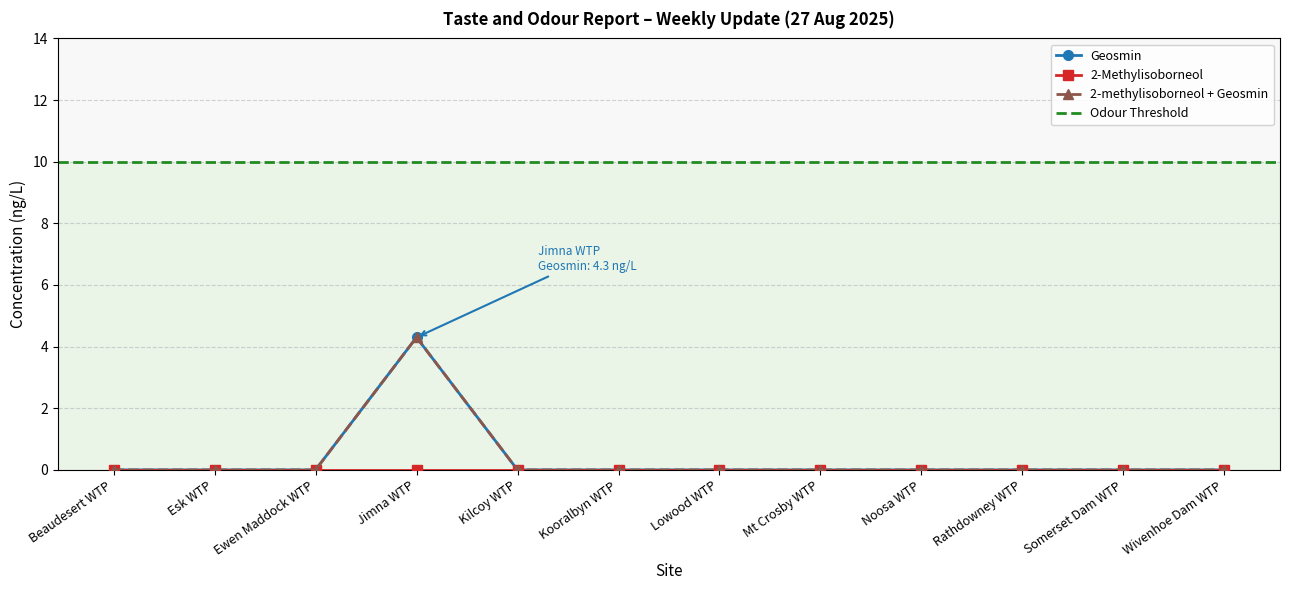

True or false: 2-methylisoborneol + Geosmin has a value of -2.1 at Rathdowney WTP.

False